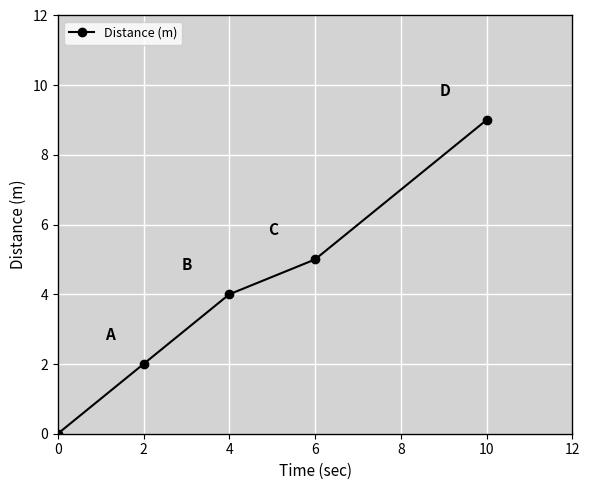

The chart shows a value of 4 at 4. True or false?

True